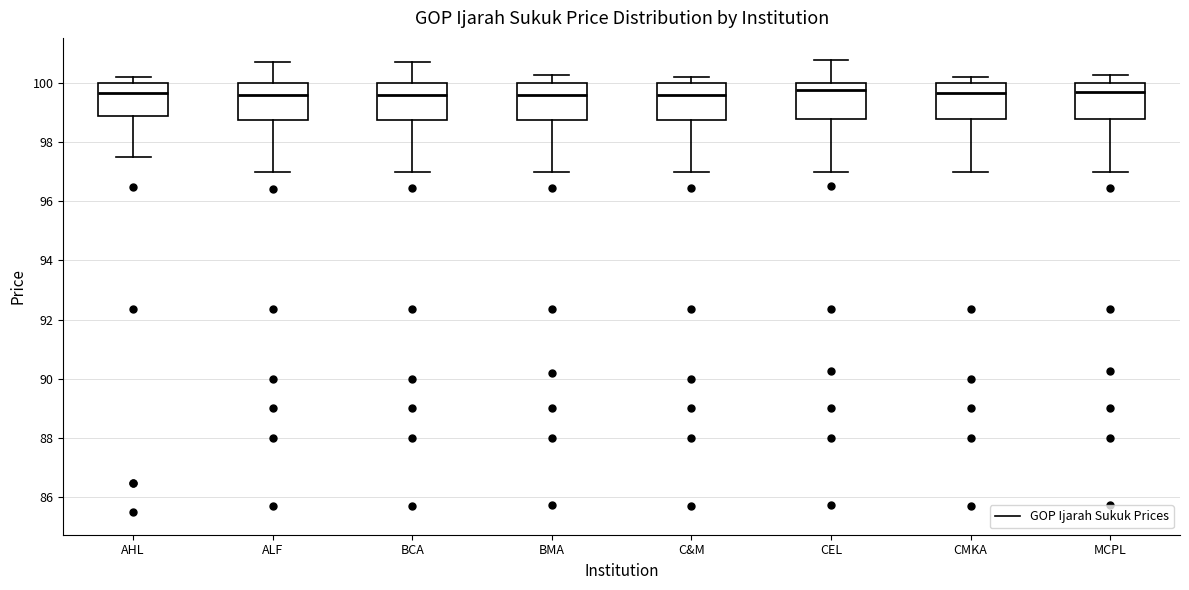

Reading left to right, read every box against the y-axis: the position of its median line, the range the box covers, and the ends of its whiskers. The values are not printed on the chart, so give them approximately, as read against the axis.

AHL: median 99.6, box 98.8 to 100.0, whiskers 97.6 to 100.2
ALF: median 99.6, box 98.8 to 100.0, whiskers 97.0 to 100.8
BCA: median 99.6, box 98.8 to 100.0, whiskers 97.0 to 100.8
BMA: median 99.6, box 98.8 to 100.0, whiskers 97.0 to 100.2
C&M: median 99.6, box 98.8 to 100.0, whiskers 97.0 to 100.2
CEL: median 99.8, box 98.8 to 100.0, whiskers 97.0 to 100.8
CMKA: median 99.6, box 98.8 to 100.0, whiskers 97.0 to 100.2
MCPL: median 99.8, box 98.8 to 100.0, whiskers 97.0 to 100.2